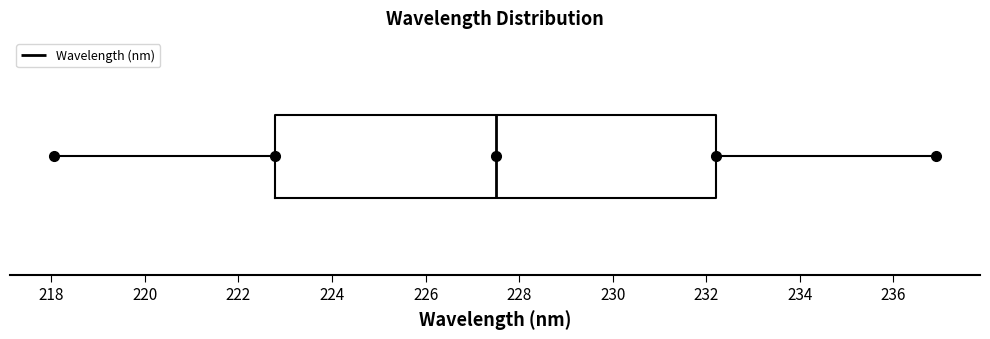

Transcribe this box plot: give where the median line is, the range the box spans, and where the two whiskers end, as read against the x-axis. The values are not printed on the chart, so give them approximately, as read against the axis.

median 227.6, box 222.8 to 232.2, whiskers 218.0 to 237.0